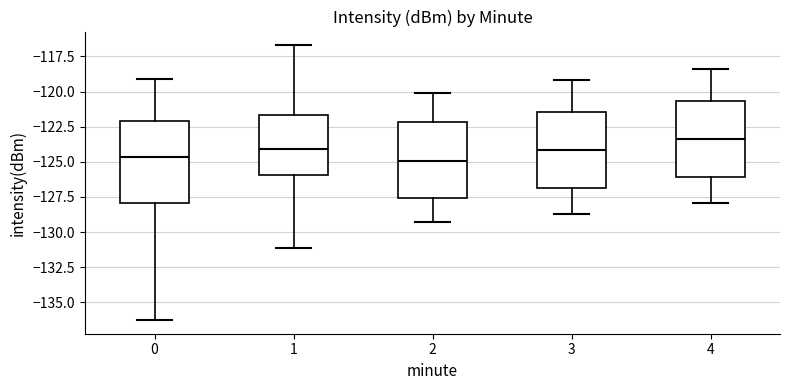

Reading left to right, read every box against the y-axis: the position of its median line, the range the box covers, and the ends of its whiskers. The values are not printed on the chart, so give them approximately, as read against the axis.

0: median -124.5, box -128.0 to -122.0, whiskers -136.5 to -119.0
1: median -124.0, box -126.0 to -121.5, whiskers -131.0 to -116.5
2: median -125.0, box -127.5 to -122.0, whiskers -129.5 to -120.0
3: median -124.0, box -127.0 to -121.5, whiskers -128.5 to -119.0
4: median -123.5, box -126.0 to -120.5, whiskers -128.0 to -118.5